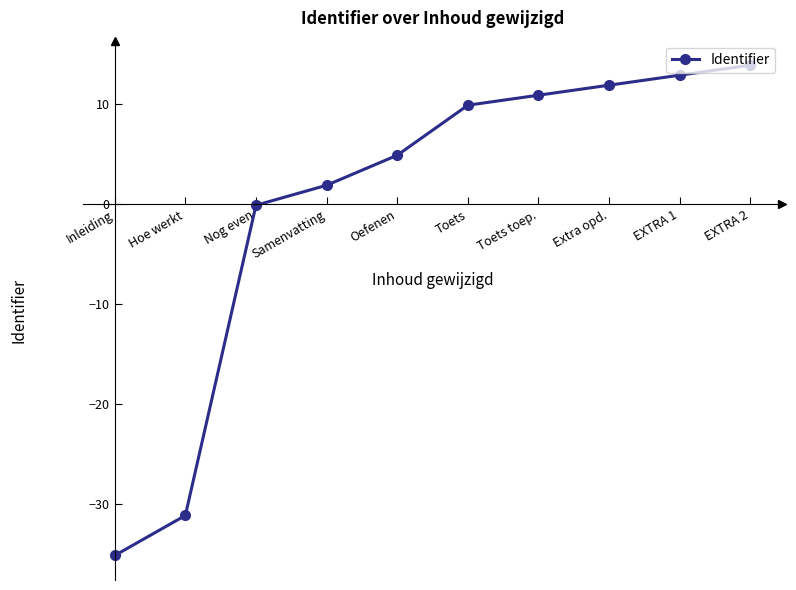

How many distinct data groups are displayed?

1